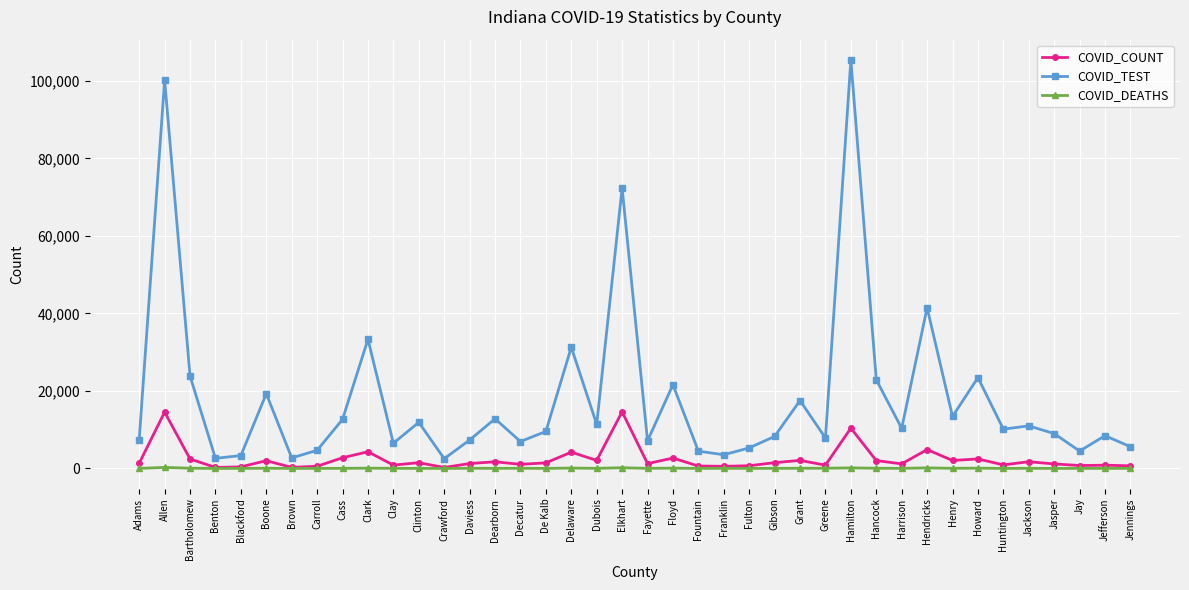

True or false: COVID_TEST and COVID_DEATHS intersect in this chart.

False